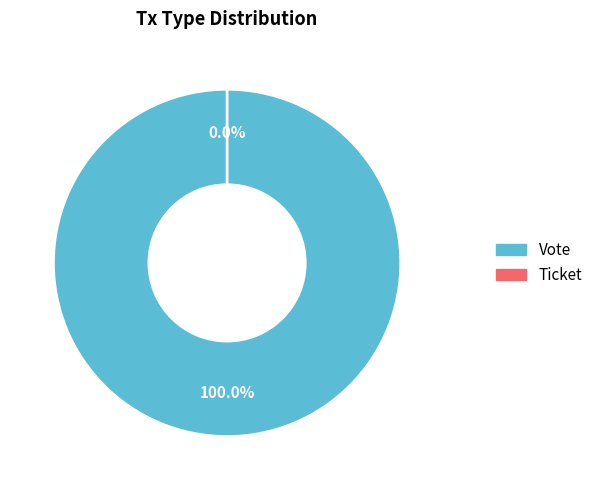

How many segments does this pie chart have?

2